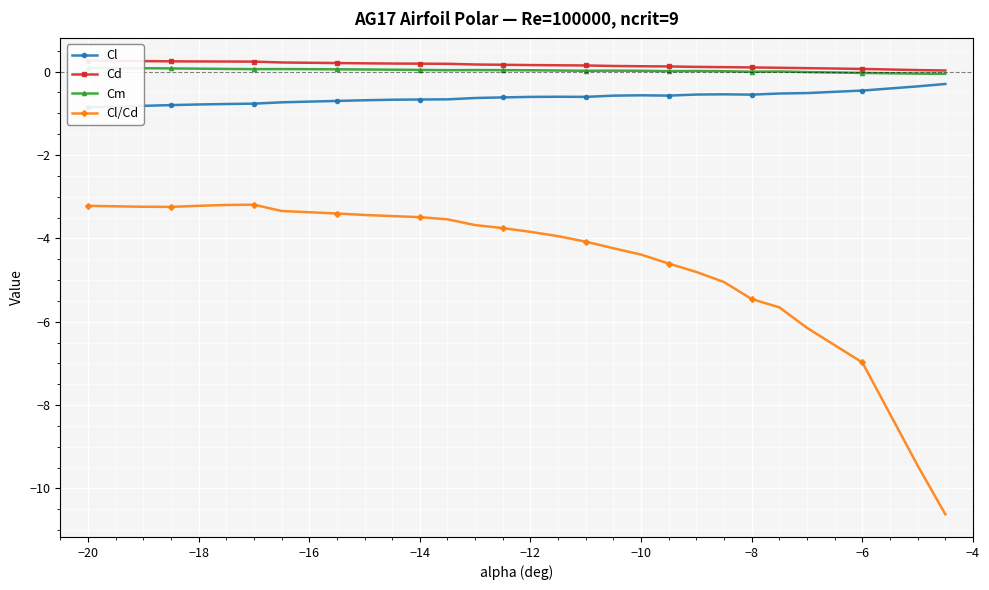

How many positive values does the Cm series have?

25